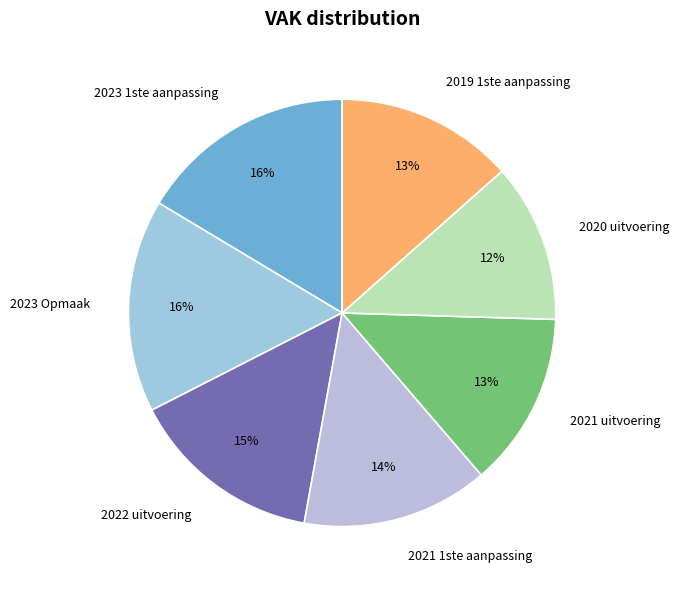

The 2019 1ste aanpassing slice represents 1% of the pie. True or false?

False